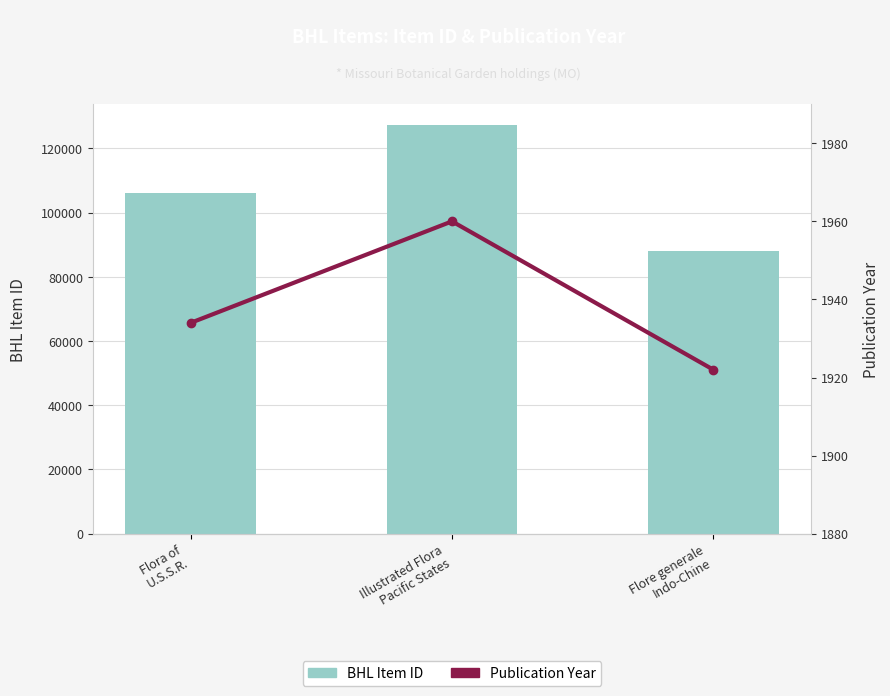

Count the BHL Item ID values in the range 88078 to 127373.

3